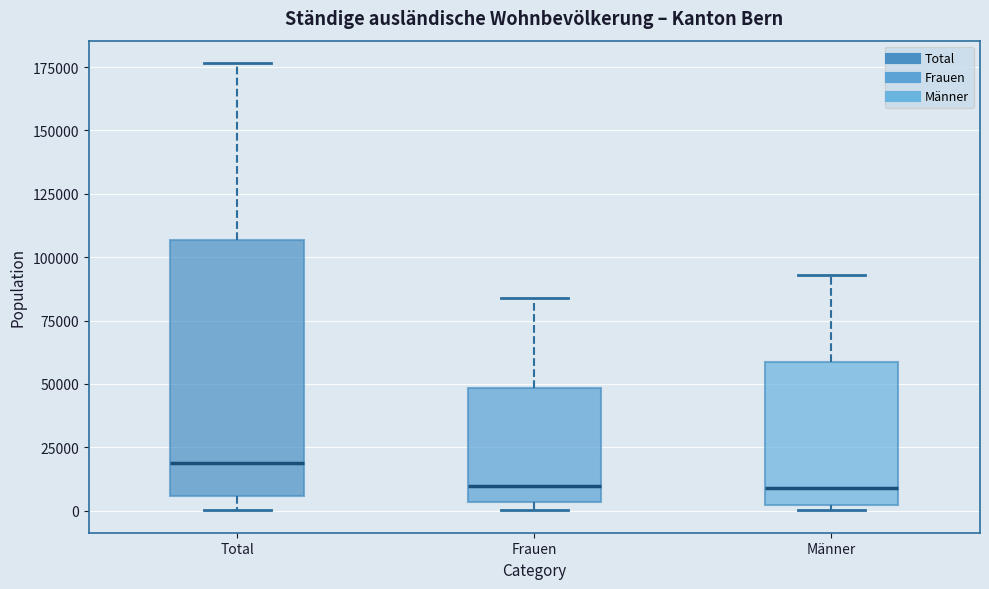

Reading left to right, transcribe this box plot: for each box, give where its median line is, the range the box spans, and where its two whiskers end, as read against the y-axis. The values are not printed on the chart, so give them approximately, as read against the axis.

Total: median 20000, box 5000 to 105000, whiskers 0 to 175000
Frauen: median 10000, box 5000 to 50000, whiskers 0 to 85000
Männer: median 10000, box 0 to 60000, whiskers 0 (just below the box's lower edge) to 95000